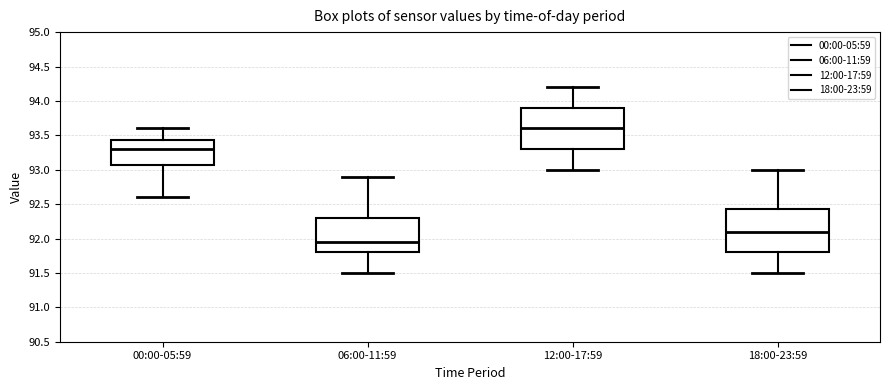

Reading left to right, read every box against the y-axis: the position of its median line, the range the box covers, and the ends of its whiskers. The values are not printed on the chart, so give them approximately, as read against the axis.

00:00-05:59: median 93.30, box 93.10 to 93.45, whiskers 92.60 to 93.60
06:00-11:59: median 91.95, box 91.80 to 92.30, whiskers 91.50 to 92.90
12:00-17:59: median 93.60, box 93.30 to 93.90, whiskers 93.00 to 94.20
18:00-23:59: median 92.10, box 91.80 to 92.45, whiskers 91.50 to 93.00